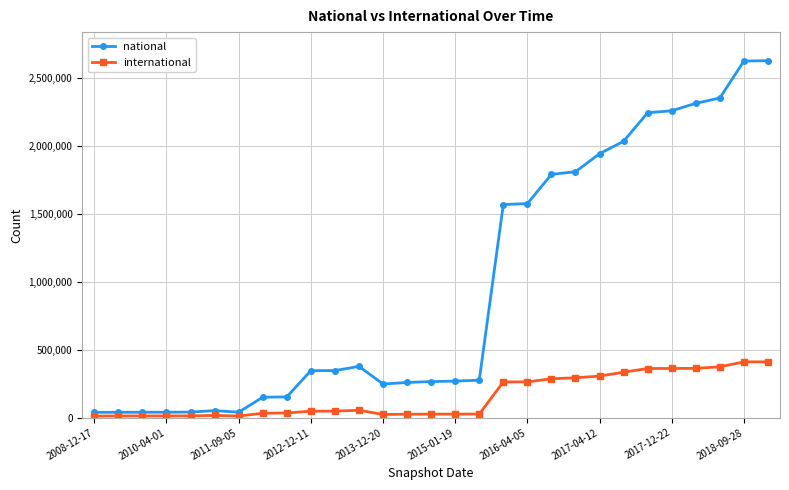

Does the chart display data point markers on the line(s)?

Yes